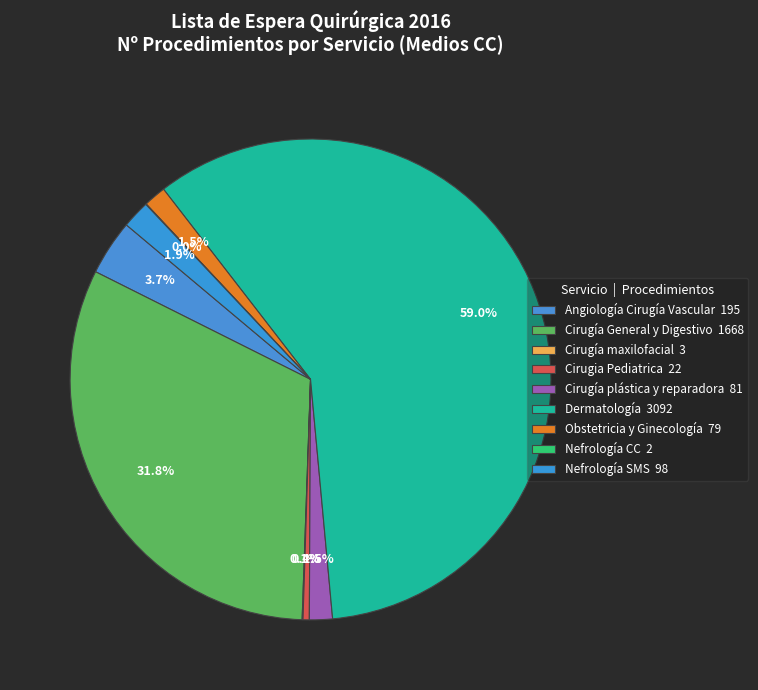

Combined, do Cirugia Pediatrica and Cirugía maxilofacial account for over 50%?

No